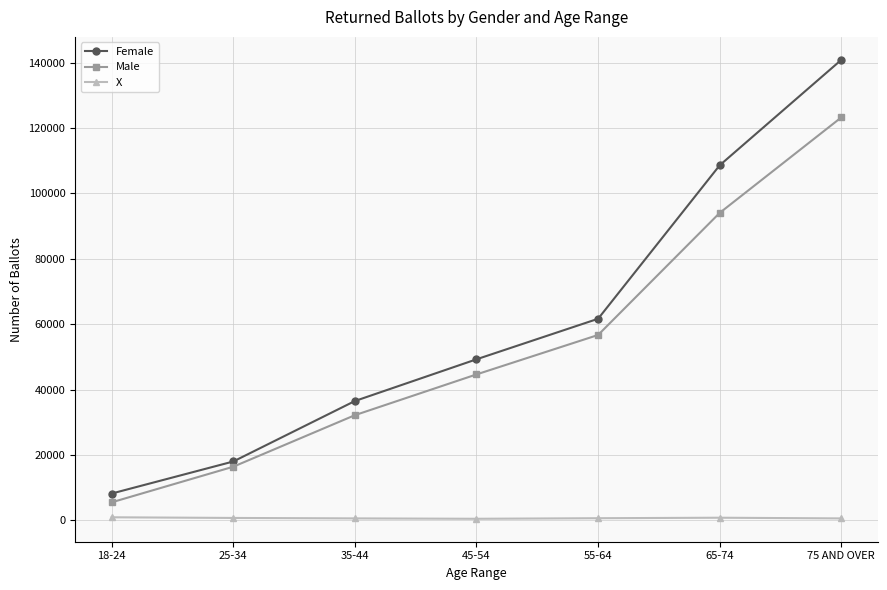

At which label is Male closest to 64369?

55-64